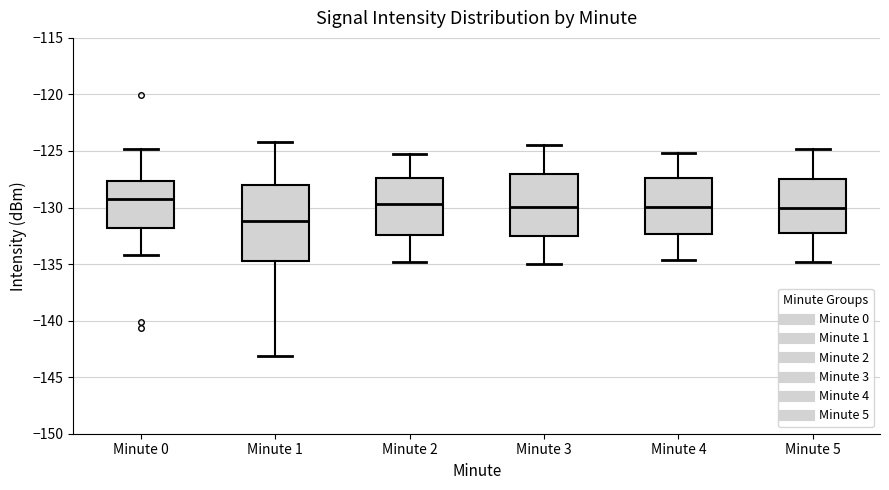

Reading left to right, read every box against the y-axis: the position of its median line, the range the box covers, and the ends of its whiskers. The values are not printed on the chart, so give them approximately, as read against the axis.

Minute 0: median -129.0, box -132.0 to -127.5, whiskers -134.0 to -125.0
Minute 1: median -131.0, box -134.5 to -128.0, whiskers -143.0 to -124.0
Minute 2: median -129.5, box -132.5 to -127.5, whiskers -135.0 to -125.5
Minute 3: median -130.0, box -132.5 to -127.0, whiskers -135.0 to -124.5
Minute 4: median -130.0, box -132.5 to -127.5, whiskers -134.5 to -125.0
Minute 5: median -130.0, box -132.0 to -127.5, whiskers -135.0 to -125.0